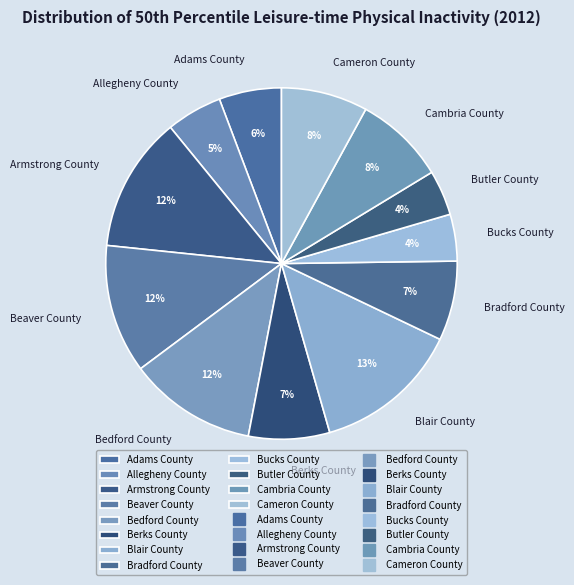

Does Bradford County represent more than half of the total?

No